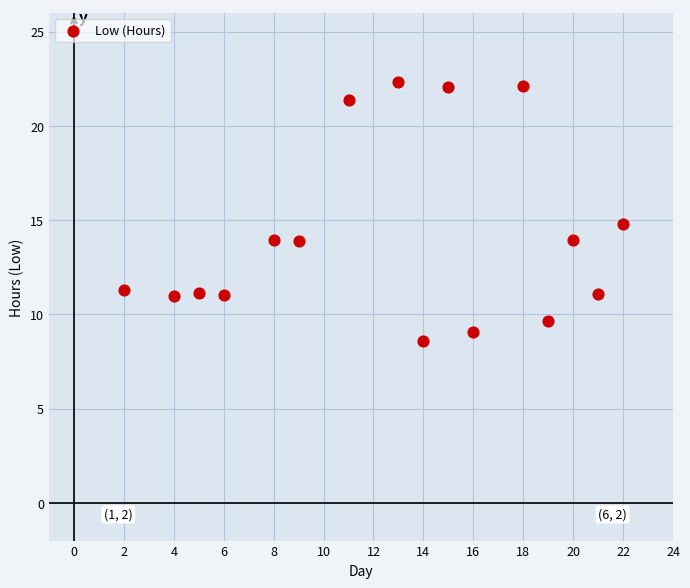

What is the range of Y values (max minus min)?

13.7